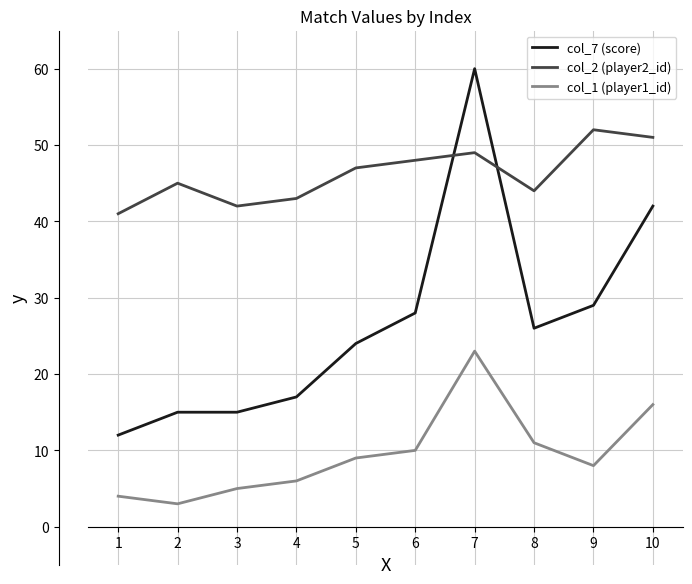

Between which two adjacent categories do col_2 (player2_id) and col_7 (score) first intersect?

6 and 7